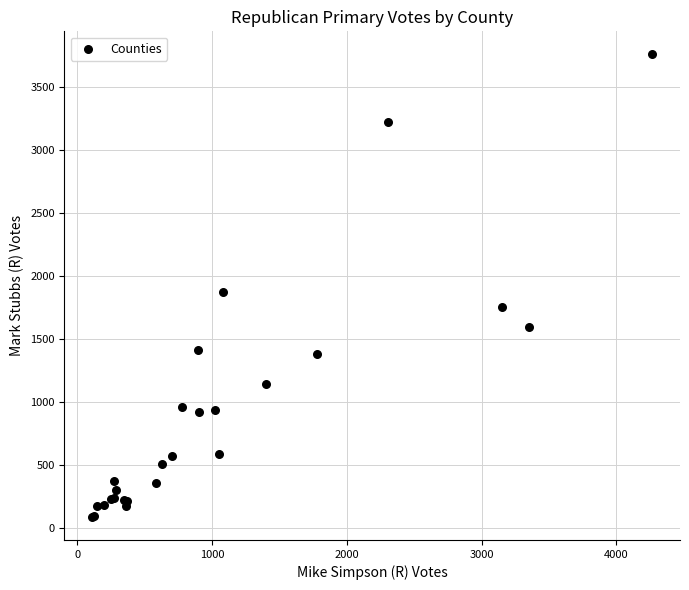

What Y value in the scatter plot is closest to 1924?

1875